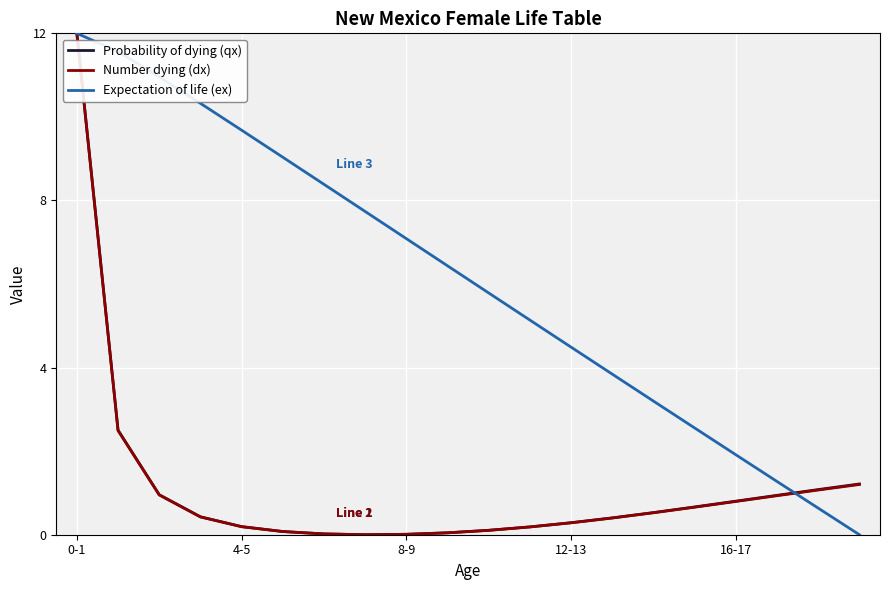

Which series has the largest total across all categories?

Expectation of life (ex)